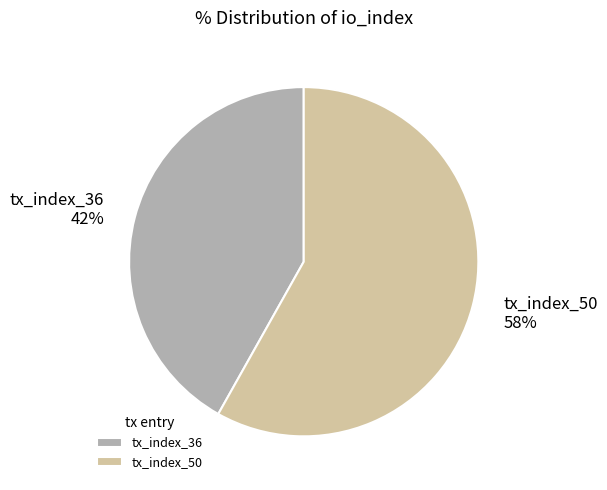

Is it true that tx_index_36 is 42% of the pie?

True